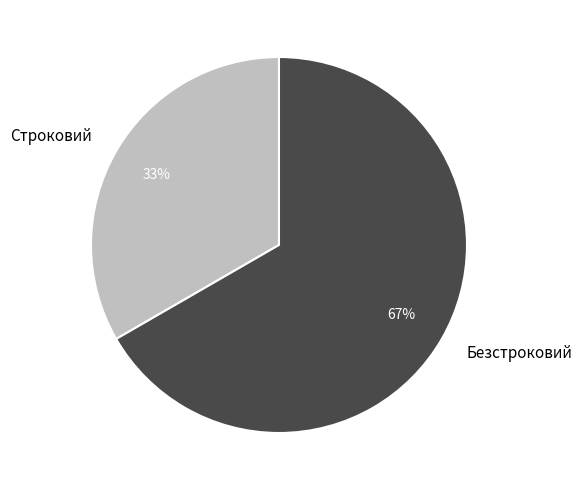

Is the sum of Безстроковий and Строковий greater than half?

Yes